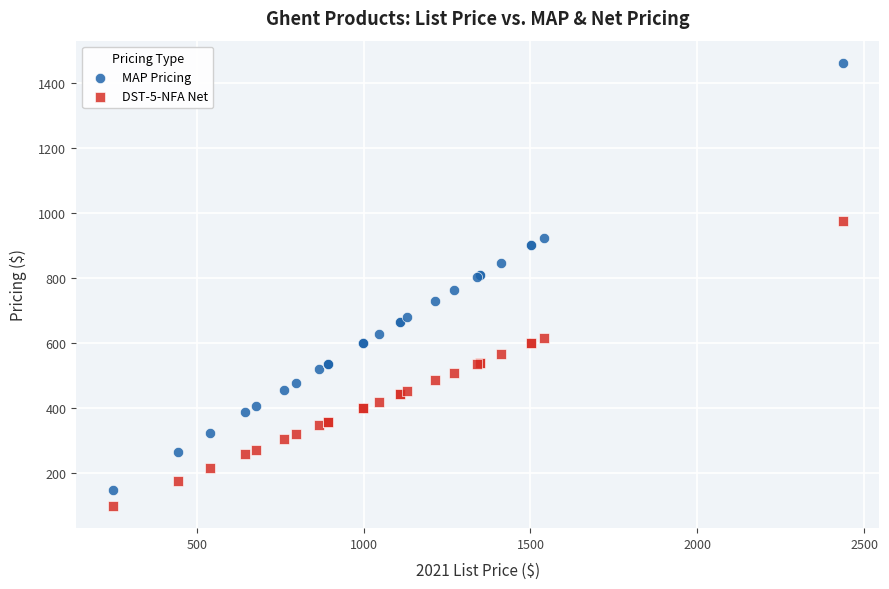

What are all the series names shown in the legend?

MAP Pricing, DST-5-NFA Net